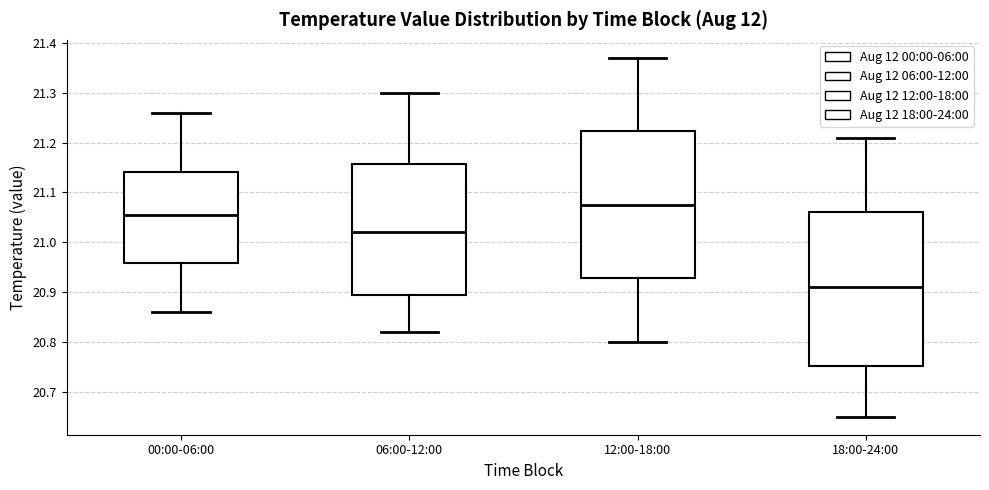

Which box is the tallest, from its lower edge to its upper edge?

18:00-24:00